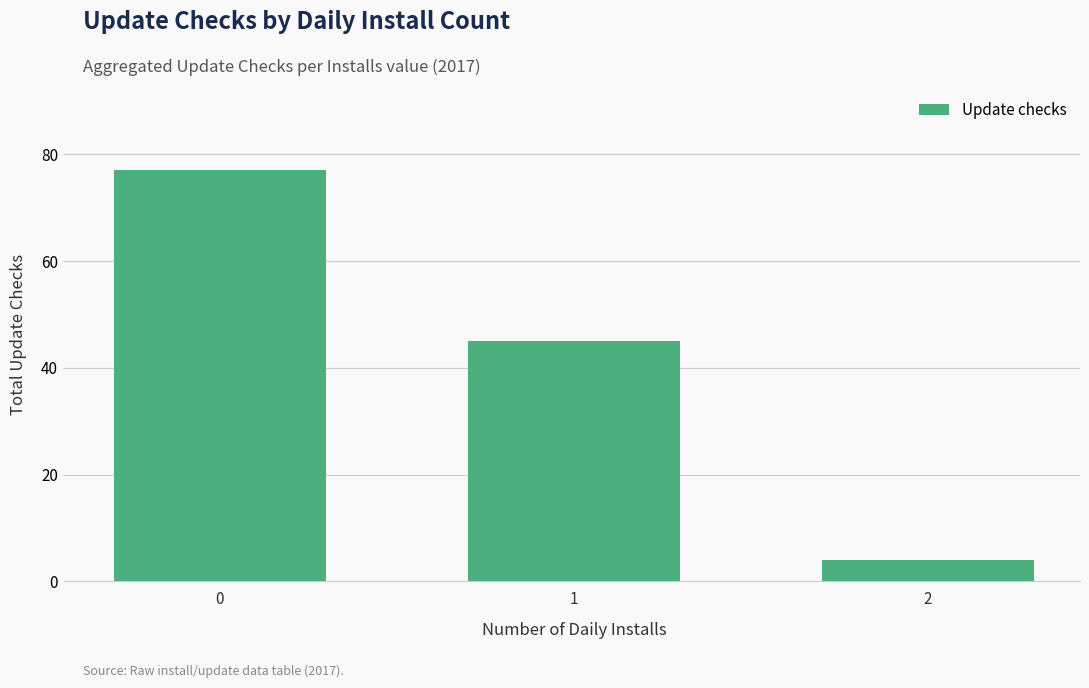

What is the change in value from 0 to 1?

-32